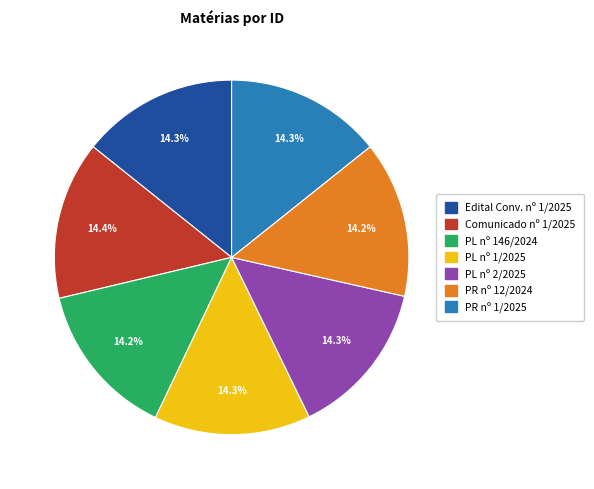

Is there a majority slice in this chart?

No